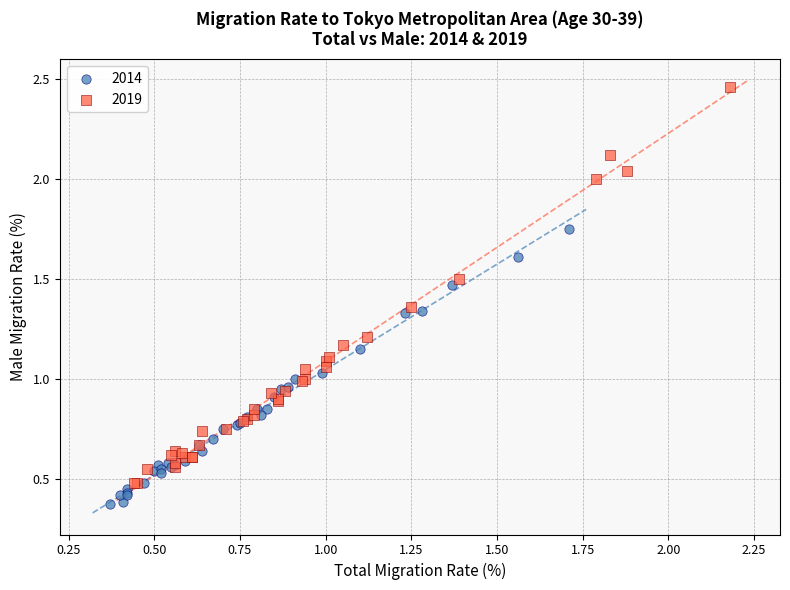

What are all the series names shown in the legend?

2014, 2019